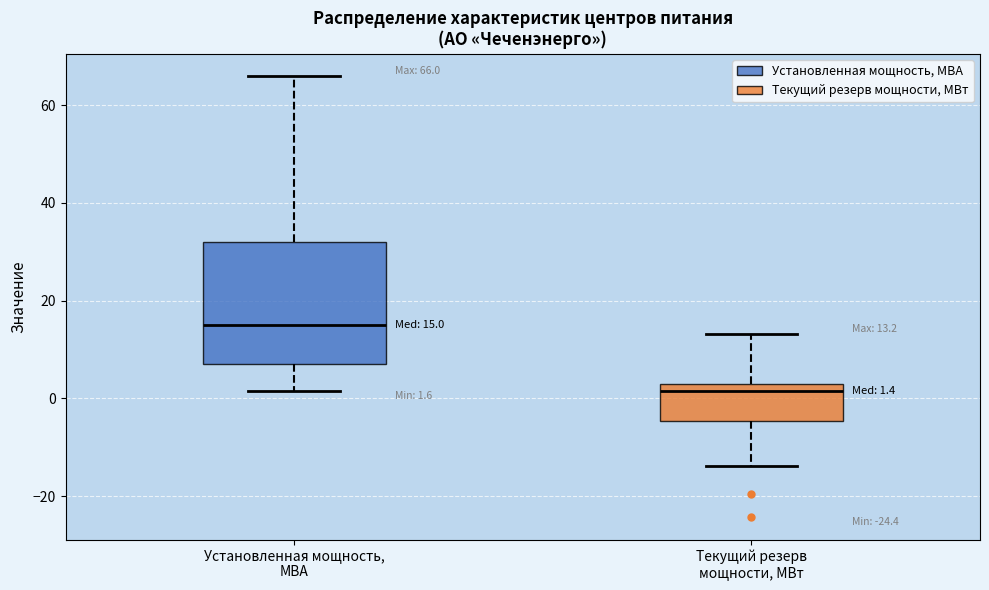

Which box's median line is the lowest?

Текущий резерв мощности, МВт